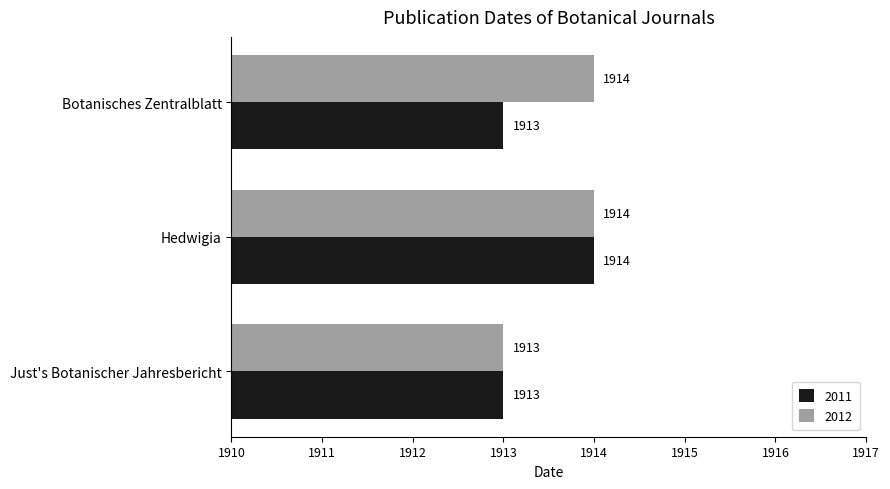

What is the total value across all series at Just's Botanischer Jahresbericht?

3826